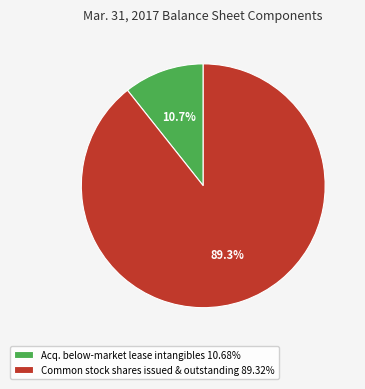

Does Acq. below-market lease intangibles 10.68% account for over 50% of the chart?

No